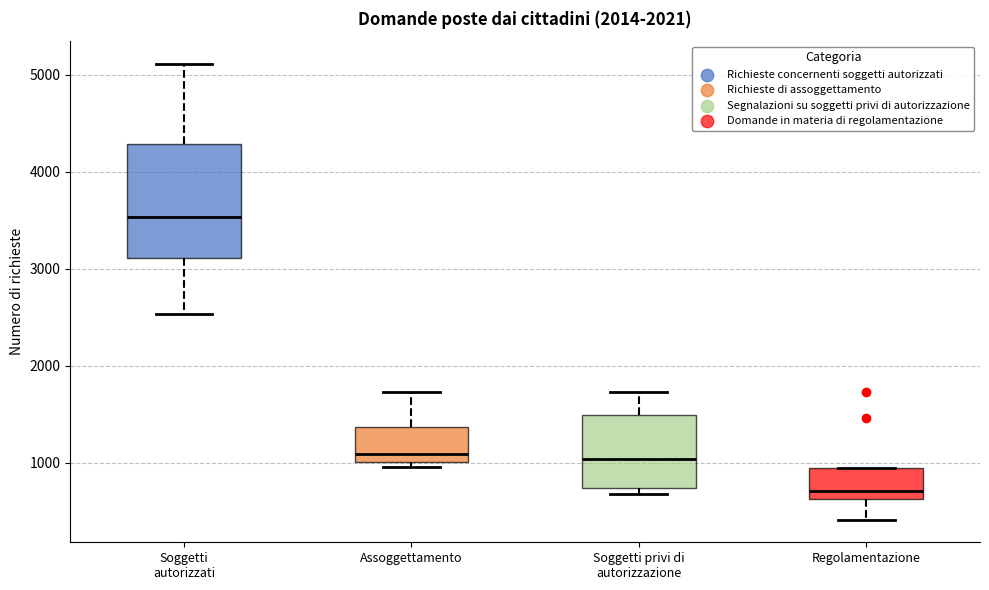

Which box has the lowest median line?

Regolamentazione